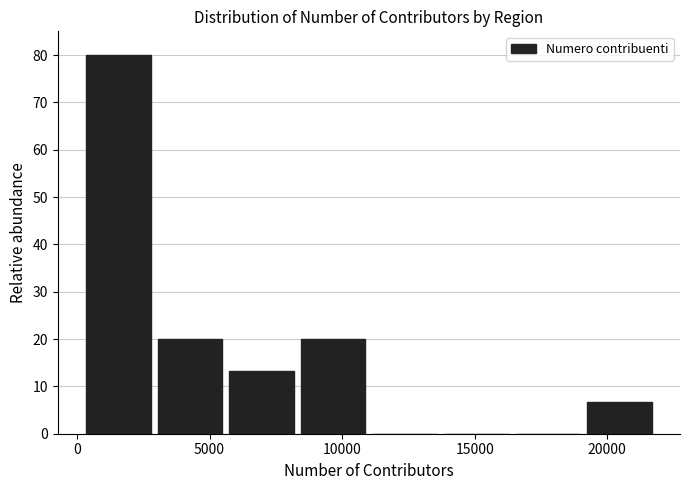

Over which range of the x-axis is the bar tallest?

0 to 3000